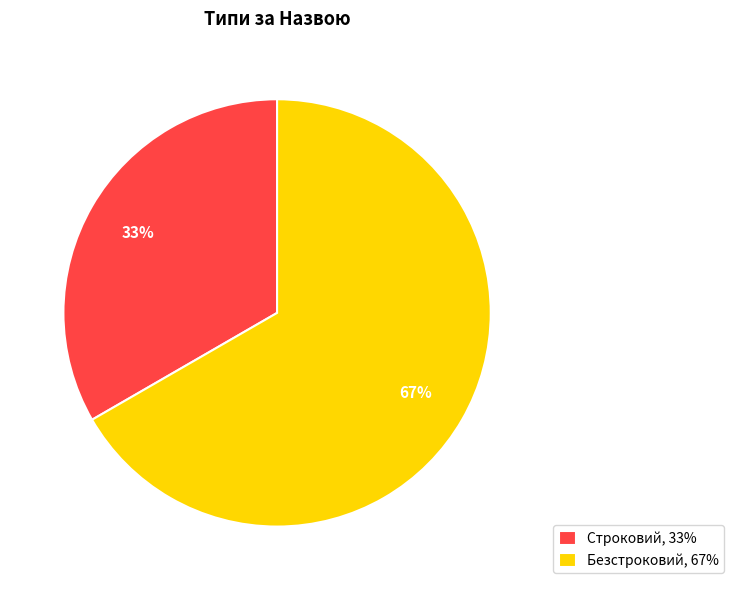

What is the largest slice in the pie chart?

Безстроковий